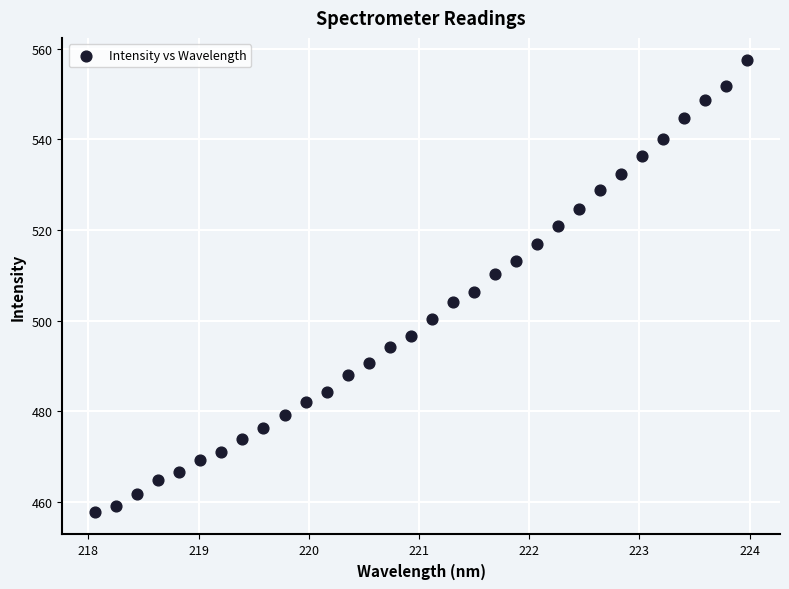

What is the range of Y values (max minus min)?

99.6